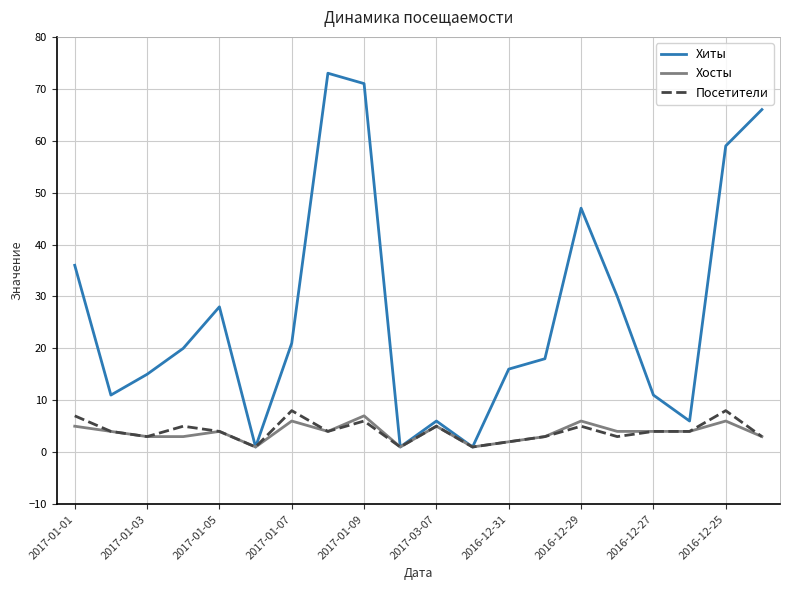

How many distinct data groups are displayed?

3